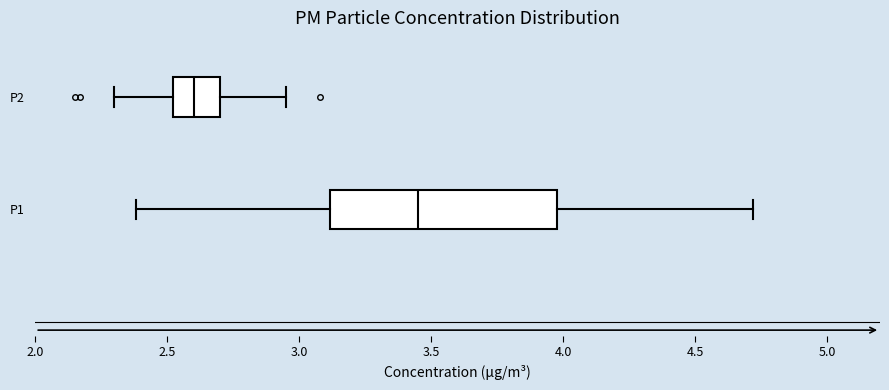

Which box has the furthest to the left median line?

P2